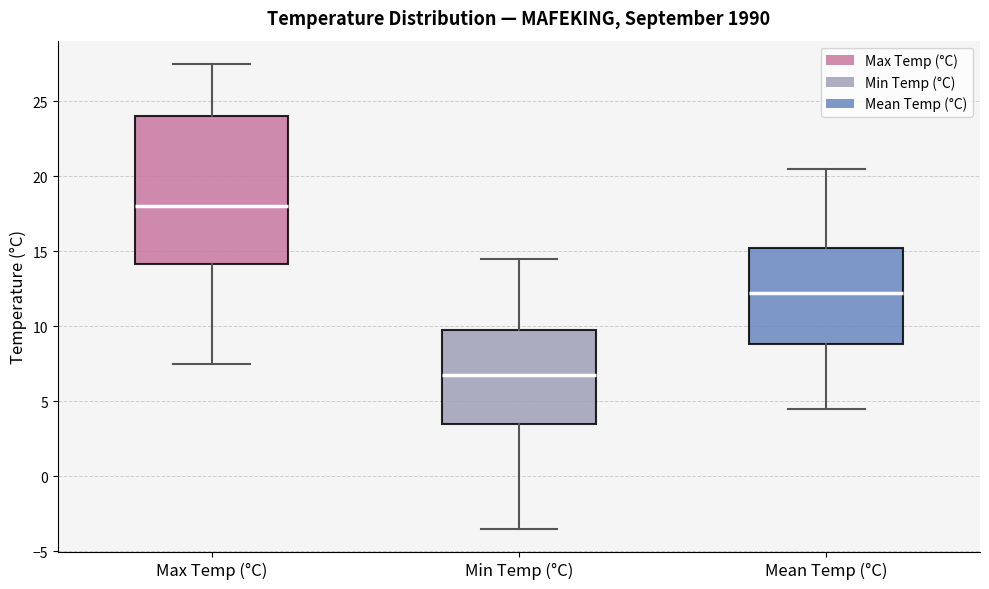

Which box is the tallest, from its lower edge to its upper edge?

Max Temp (°C)